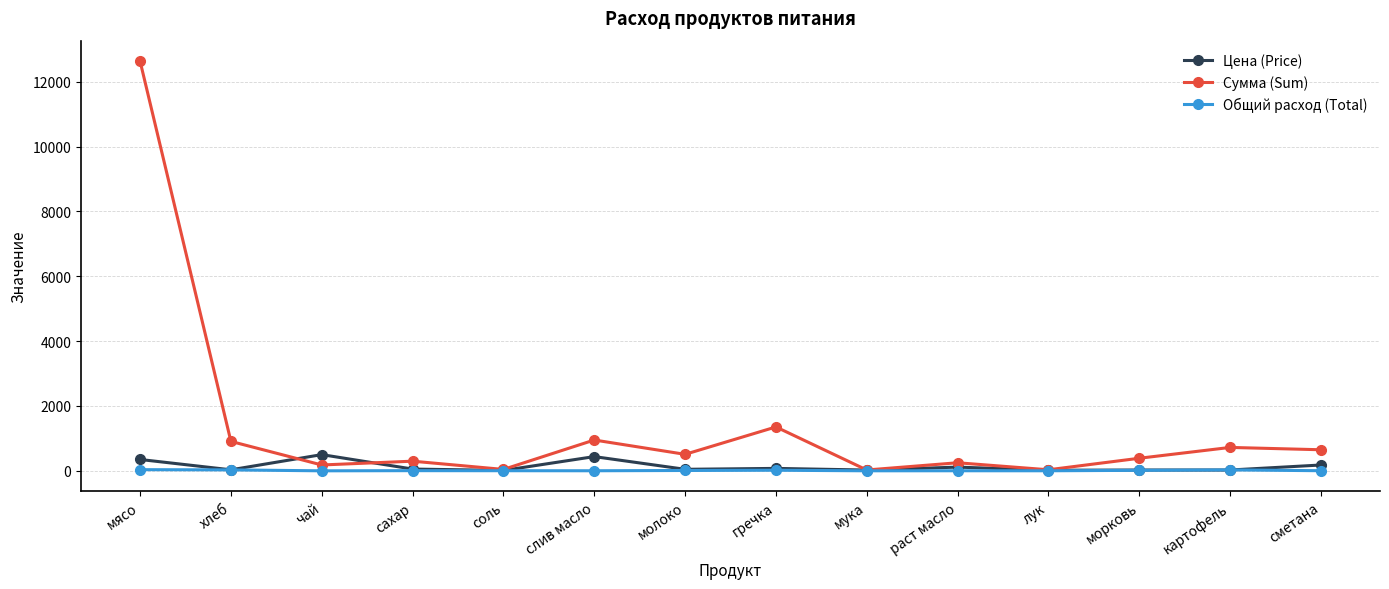

The value of Сумма (Sum) at слив масло is 950.6. True or false?

True